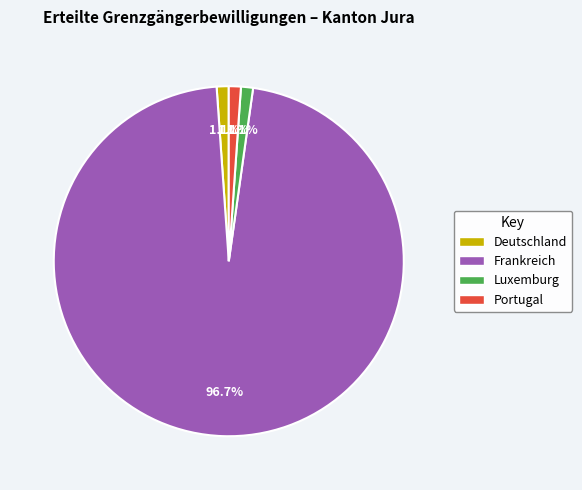

To the nearest percent, what is the difference between the largest and smallest slice percentages?

96%